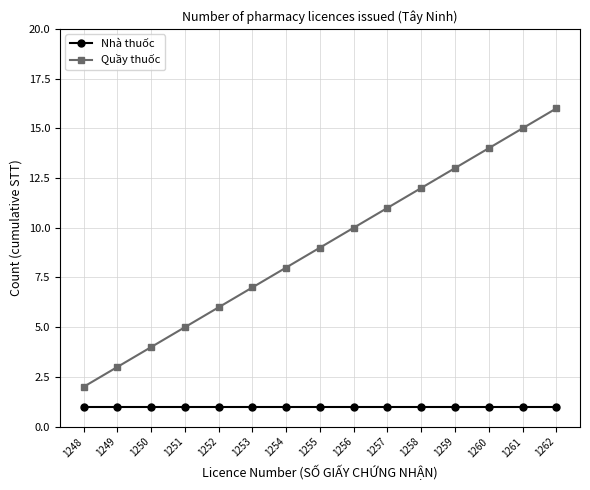

How many lines are shown in the chart?

2